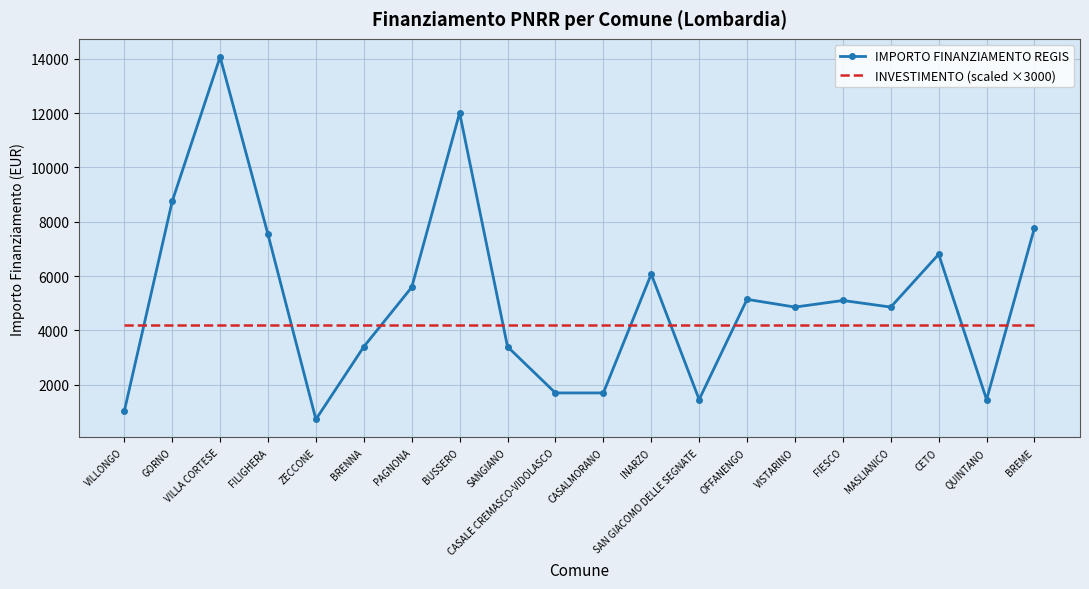

What is the spread (max minus min) of values at SANGIANO?

798